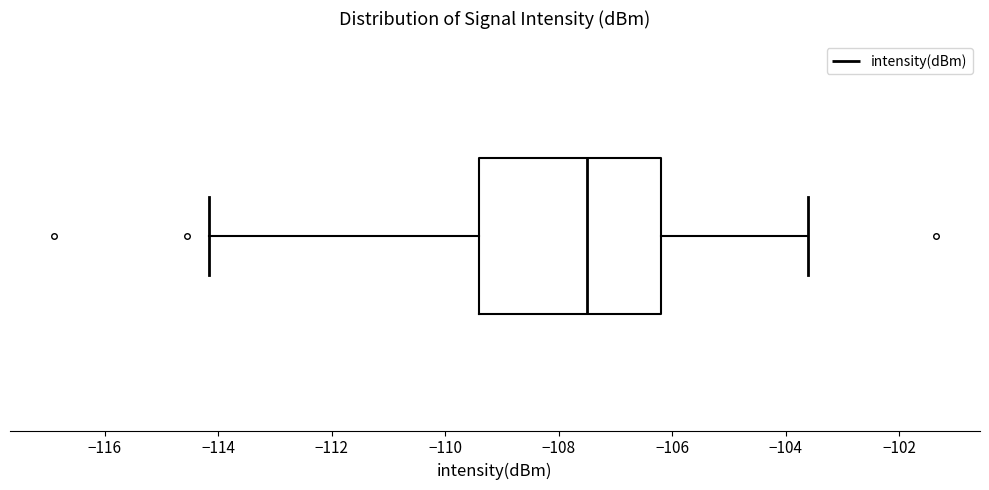

Transcribe this box plot: give where the median line is, the range the box spans, and where the two whiskers end, as read against the x-axis. The values are not printed on the chart, so give them approximately, as read against the axis.

median -107.4, box -109.4 to -106.2, whiskers -114.2 to -103.6